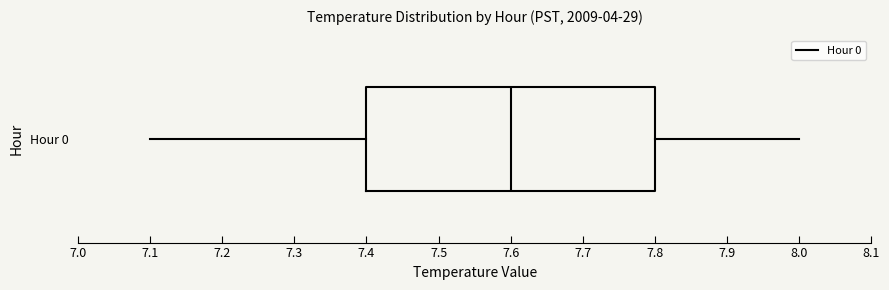

Transcribe this box plot: give where the median line is, the range the box spans, and where the two whiskers end, as read against the x-axis. The values are not printed on the chart, so give them approximately, as read against the axis.

median 7.6, box 7.4 to 7.8, whiskers 7.1 to 8.0